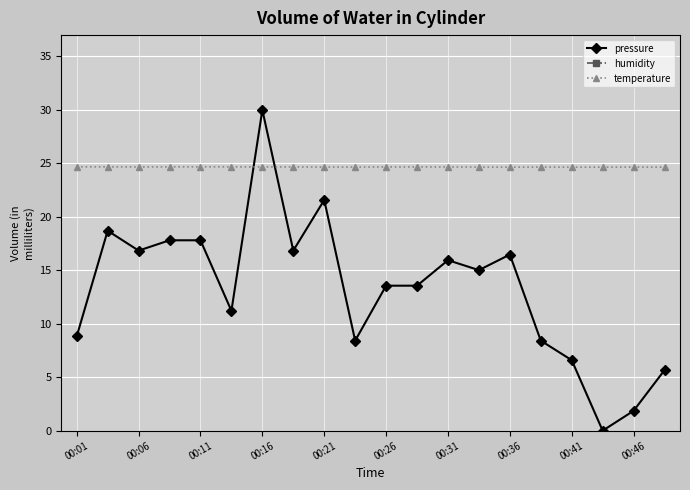

The pressure series shows 15.9 at 00:31. True or false?

True